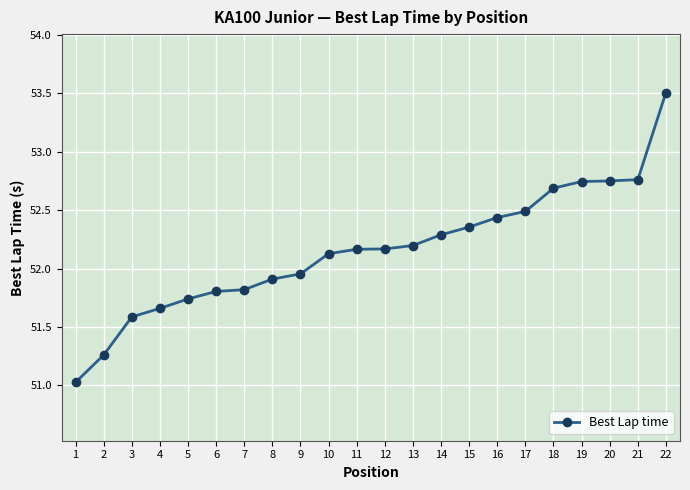

Approximately how many times larger is the value at 9 compared to 7?

1.0